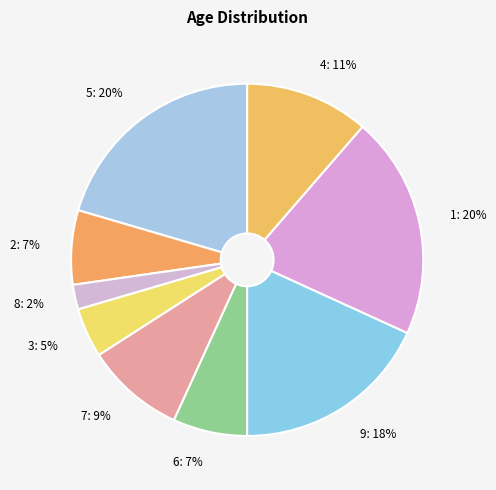

To the nearest percent, what percentage of the pie is 4?

11%